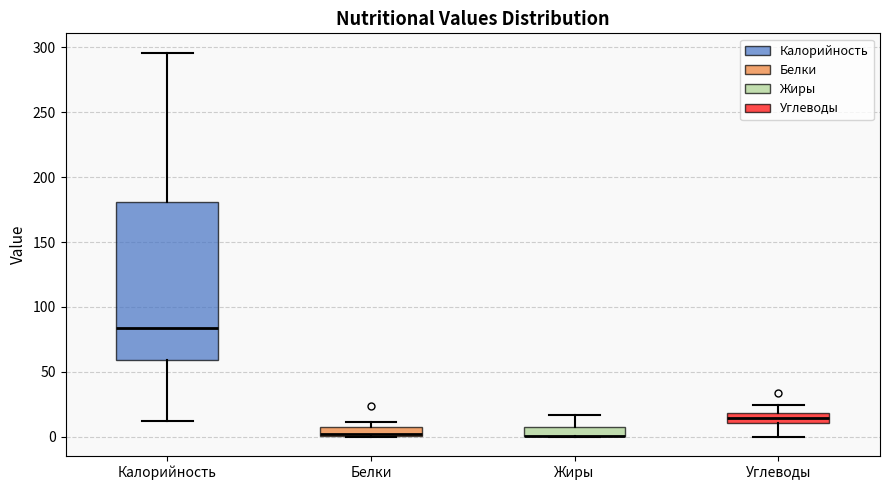

Comparing the boxes themselves (not the whiskers), which one is the tallest?

Калорийность